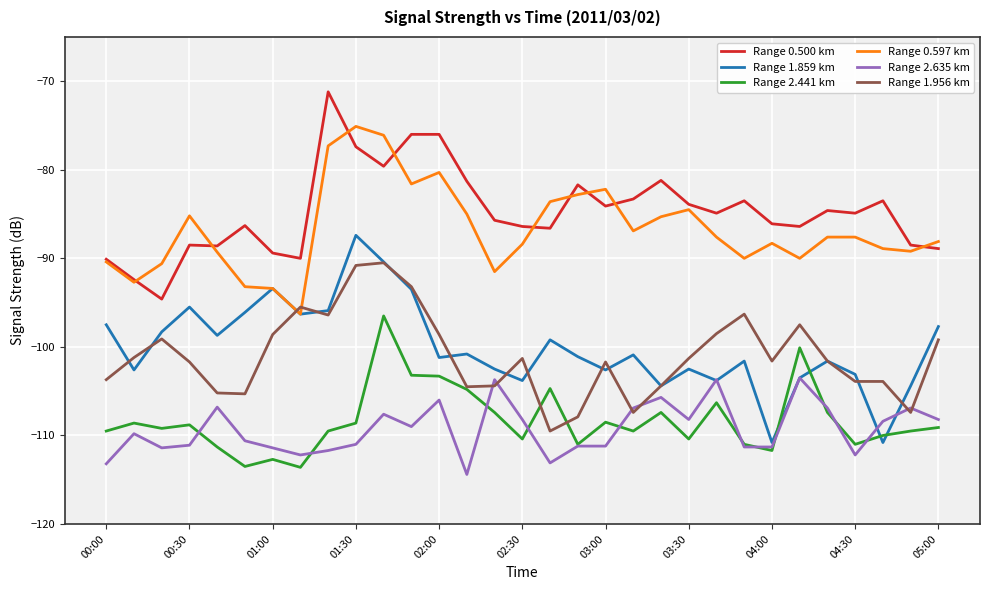

What is the lowest value of the Range 2.441 km series?

-113.6